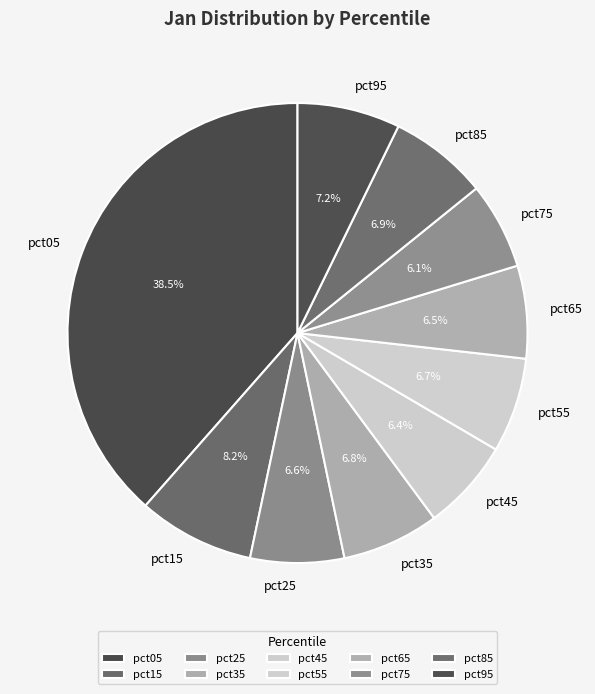

Combined, what portion of the pie is pct95 and pct65?

13.7%